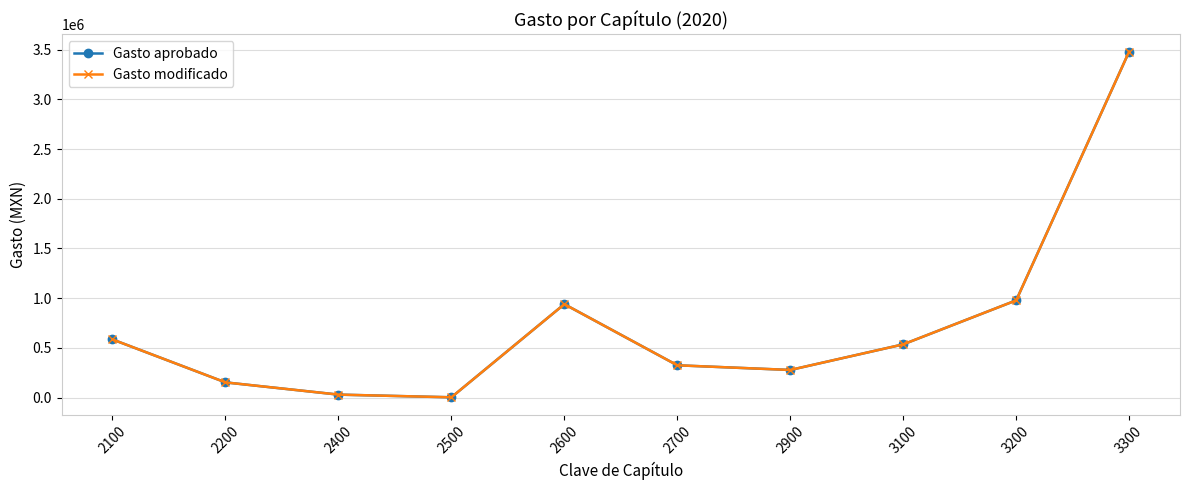

True or false: Gasto modificado and Gasto aprobado cross at least once.

False